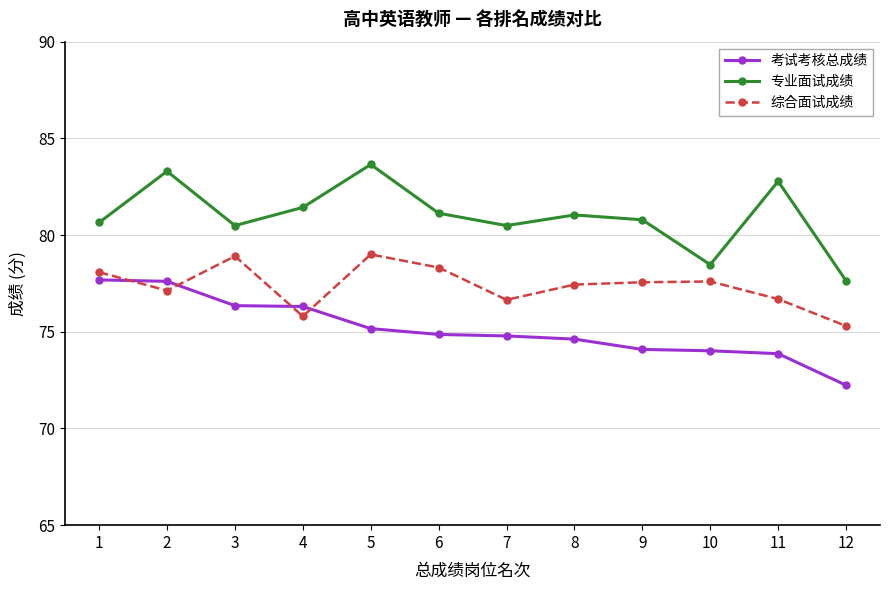

Read the 考试考核总成绩 value at 11.

73.9